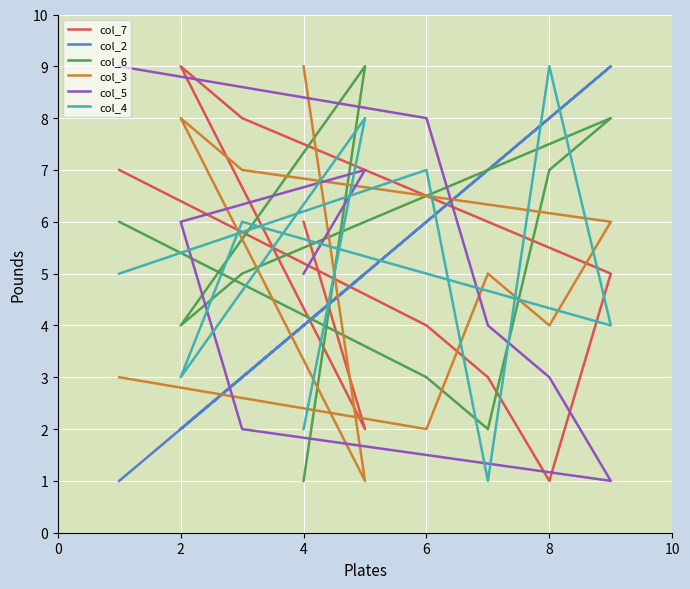

What is the smallest value displayed?

1